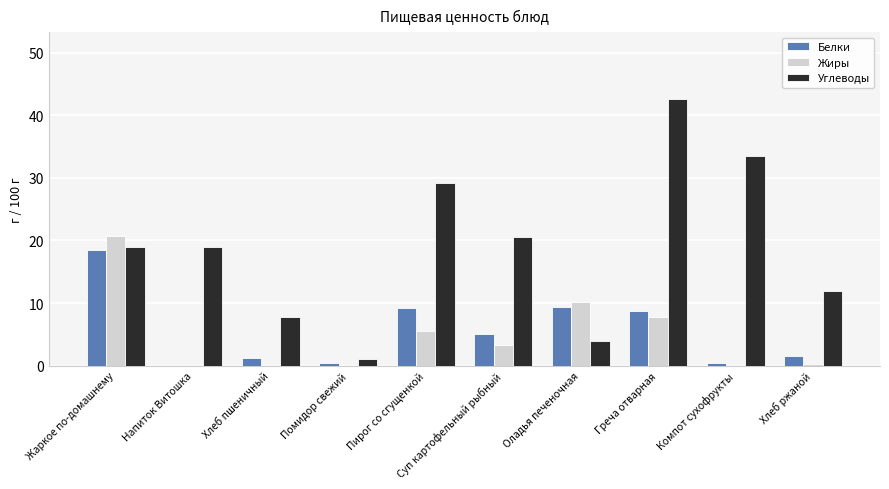

What value does the Углеводы series have at Суп картофельный рыбный?

20.5